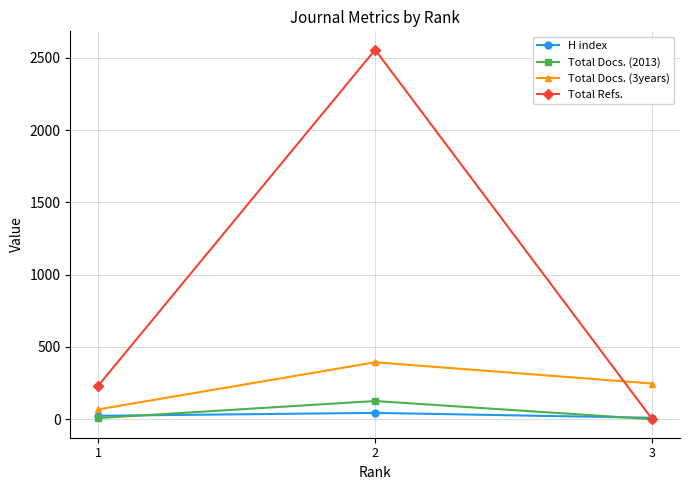

Which label corresponds to the largest value in the chart?

2